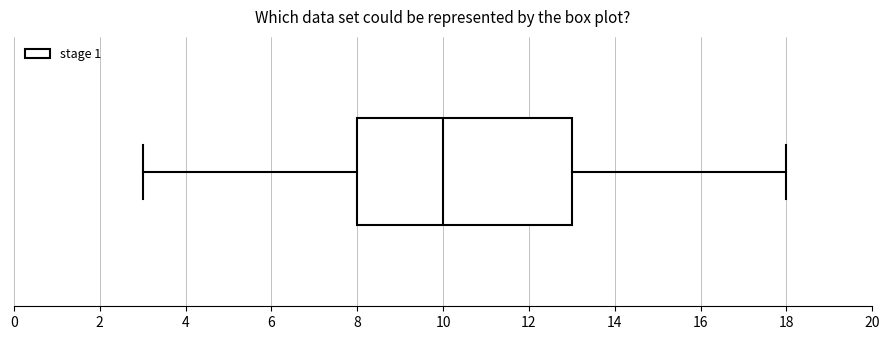

Where does the right whisker of the box end on the x-axis? The values are not printed on the chart, so give them approximately, as read against the axis.

18